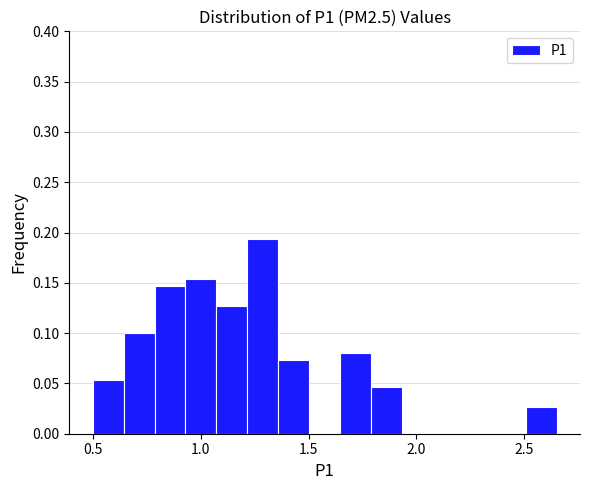

Around what value on the x-axis is the tallest bar? Give the approximate position of its centre, as read against the axis.

1.30